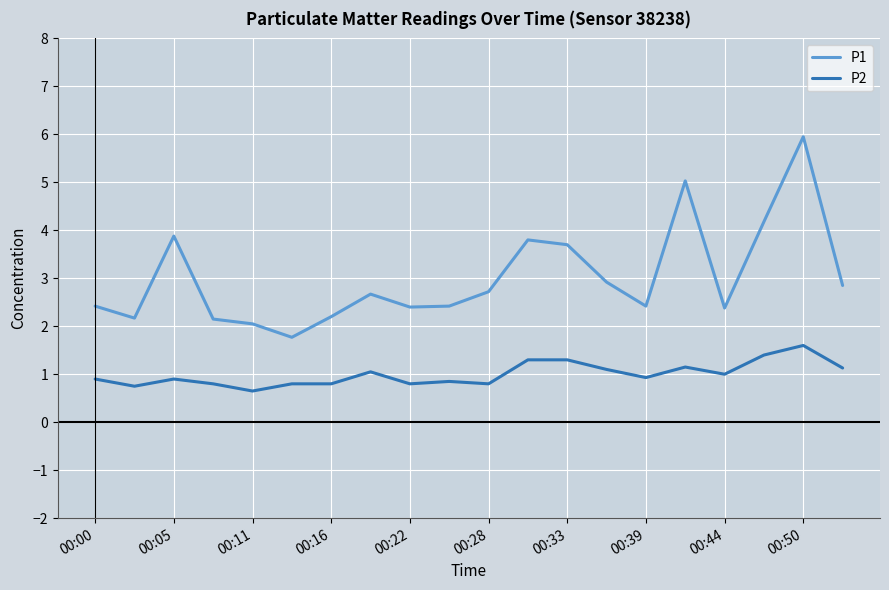

What is the smallest value displayed?

0.7